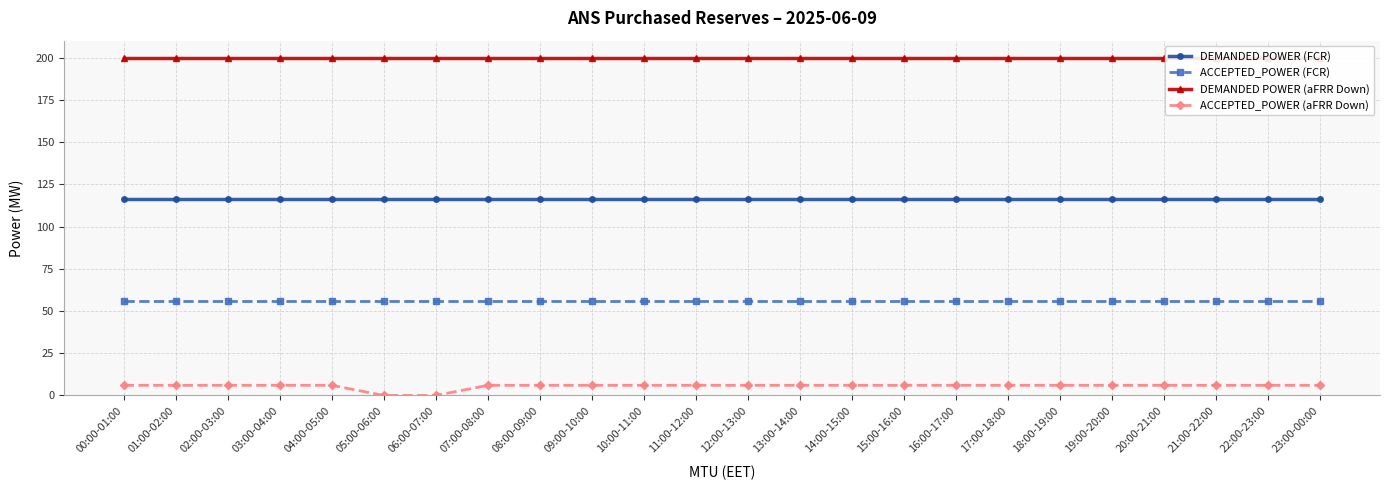

Reading right to left, list all the values displayed in this chart.

DEMANDED POWER (FCR): 116	116	116	116	116	116	116	116	116	116	116	116	116	116	116	116	116	116	116	116	116	116	116	116
ACCEPTED_POWER (FCR): 56	56	56	56	56	56	56	56	56	56	56	56	56	56	56	56	56	56	56	56	56	56	56	56
DEMANDED POWER (aFRR Down): 200	200	200	200	200	200	200	200	200	200	200	200	200	200	200	200	200	200	200	200	200	200	200	200
ACCEPTED_POWER (aFRR Down): 6	6	6	6	6	6	6	6	6	6	6	6	6	6	6	6	6	0	0	6	6	6	6	6